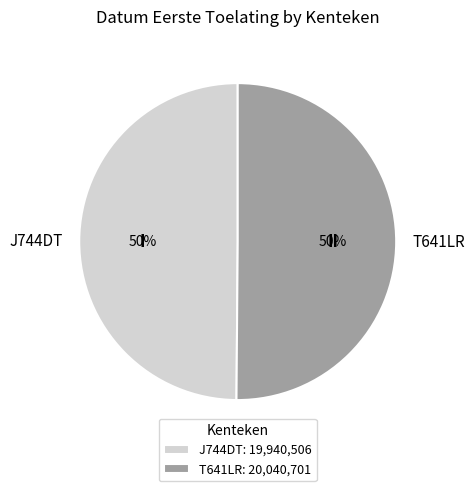

Count the number of slices in the pie.

2